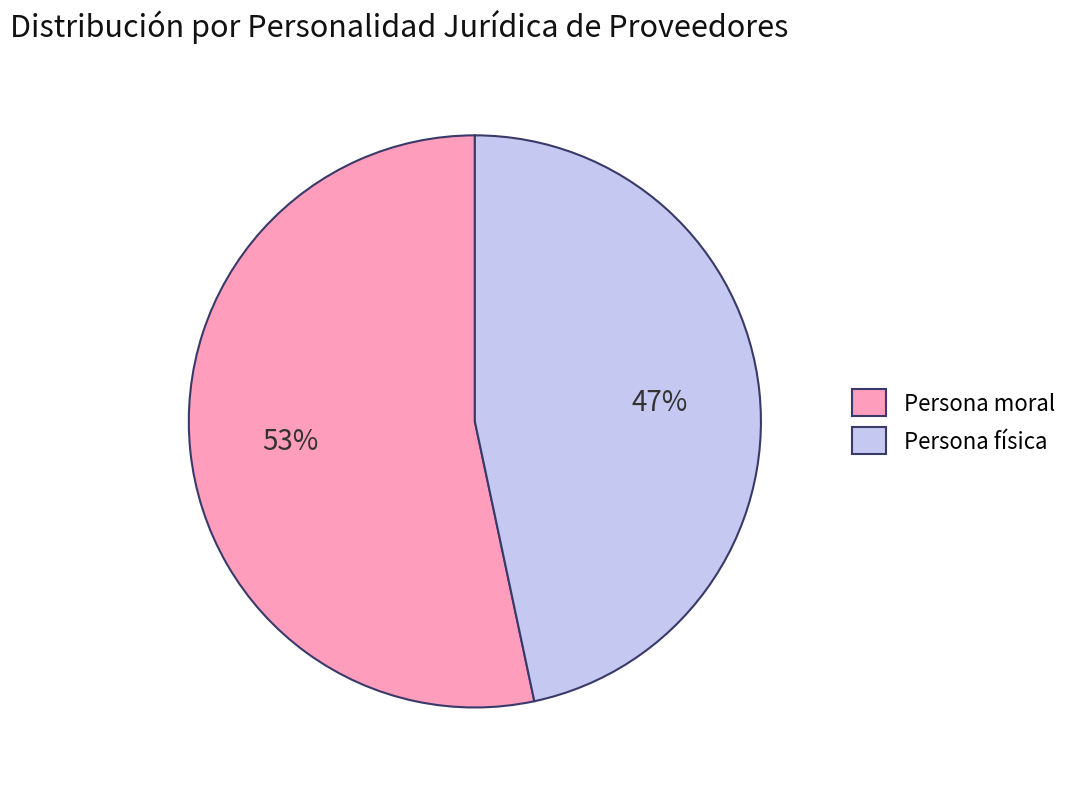

Is Persona moral the majority of the pie?

Yes